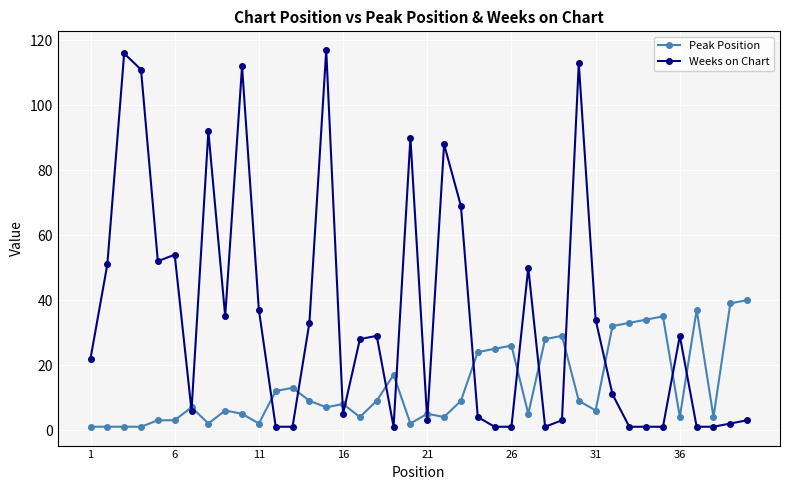

What is the maximum value shown in the chart?

117